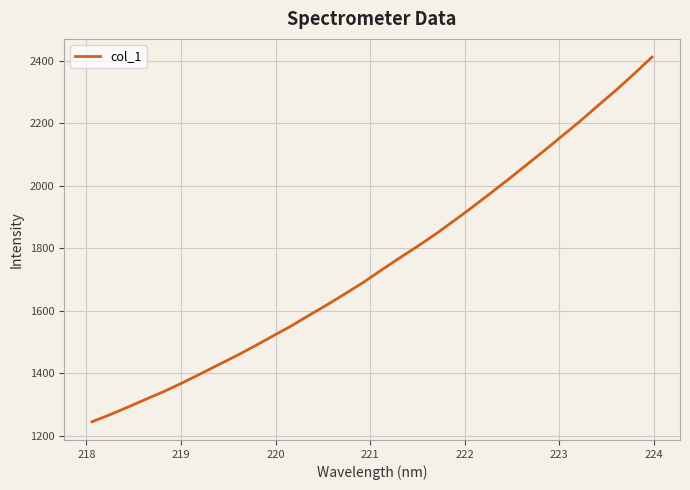

What is the difference between the maximum and minimum values?

1168.0